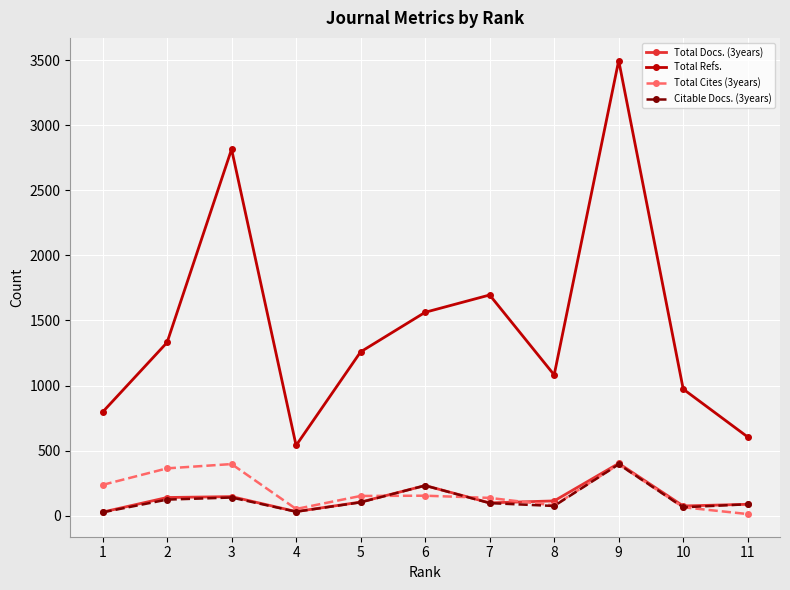

Which series has the largest total across all categories?

Total Refs.